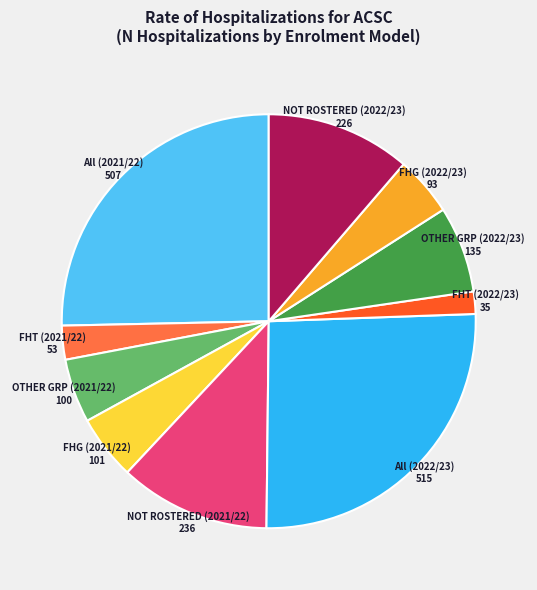

Is there any slice that represents more than half of the pie?

No